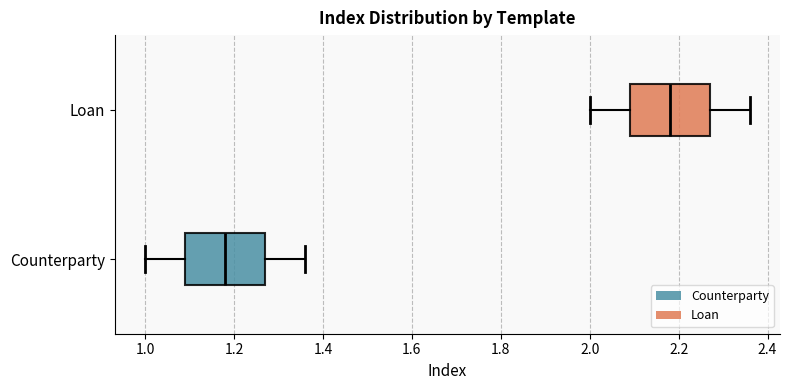

Reading bottom to top, read every box against the x-axis: the position of its median line, the range the box covers, and the ends of its whiskers. The values are not printed on the chart, so give them approximately, as read against the axis.

Counterparty: median 1.18, box 1.10 to 1.28, whiskers 1.00 to 1.36
Loan: median 2.18, box 2.10 to 2.28, whiskers 2.00 to 2.36